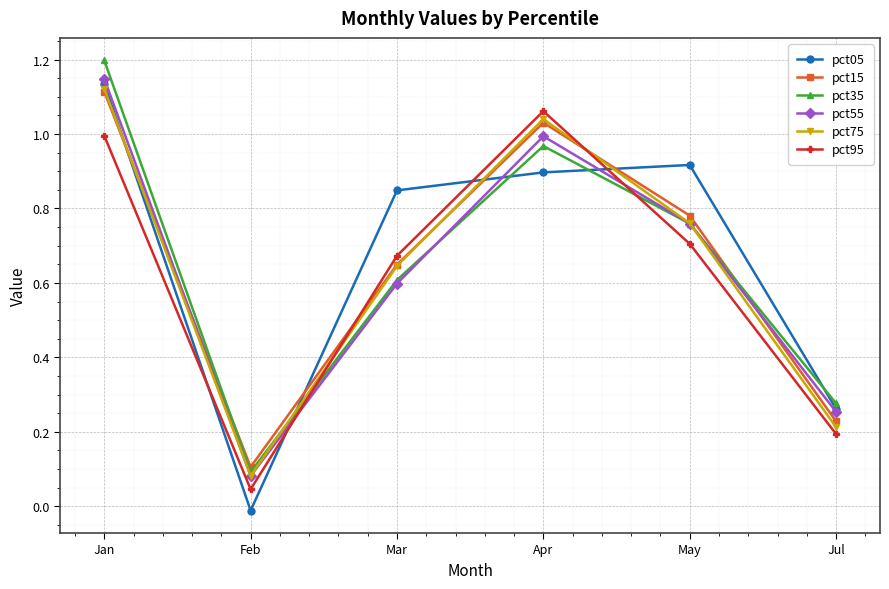

What is the label of the 1st point from the left?

Jan